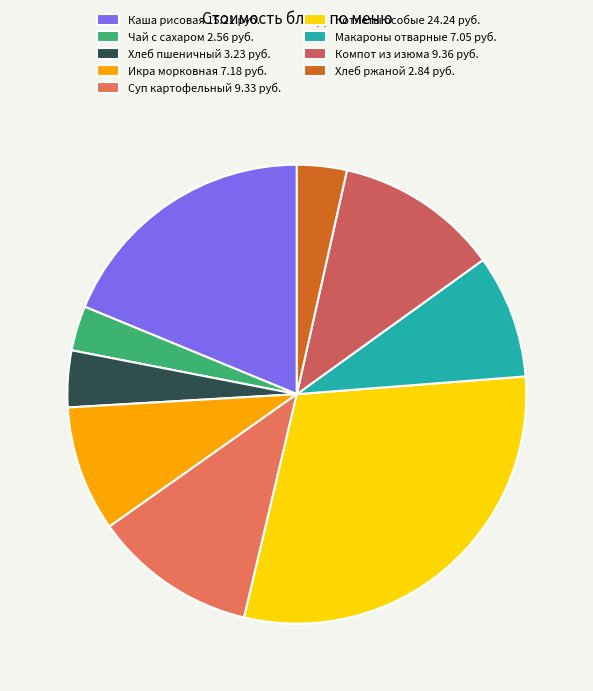

Is there a majority slice in this chart?

No